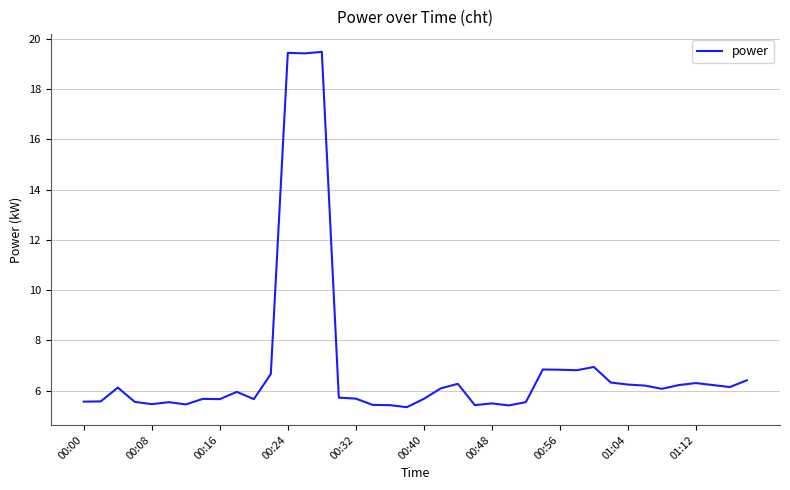

What is the maximum value shown in the chart?

19.5